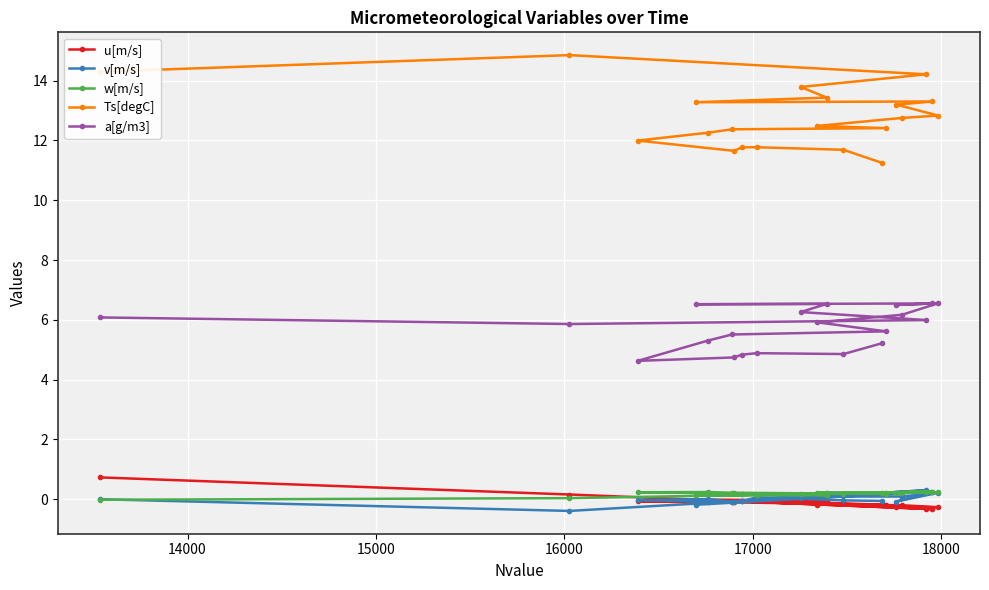

At how many categories does at least one series exceed 4?

20